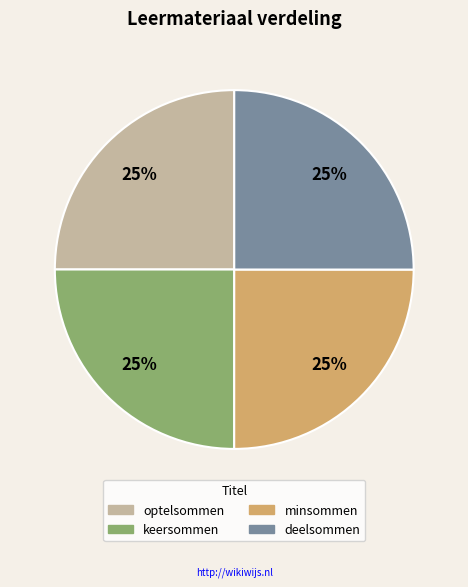

To the nearest percent, what portion does optelsommen represent?

25%